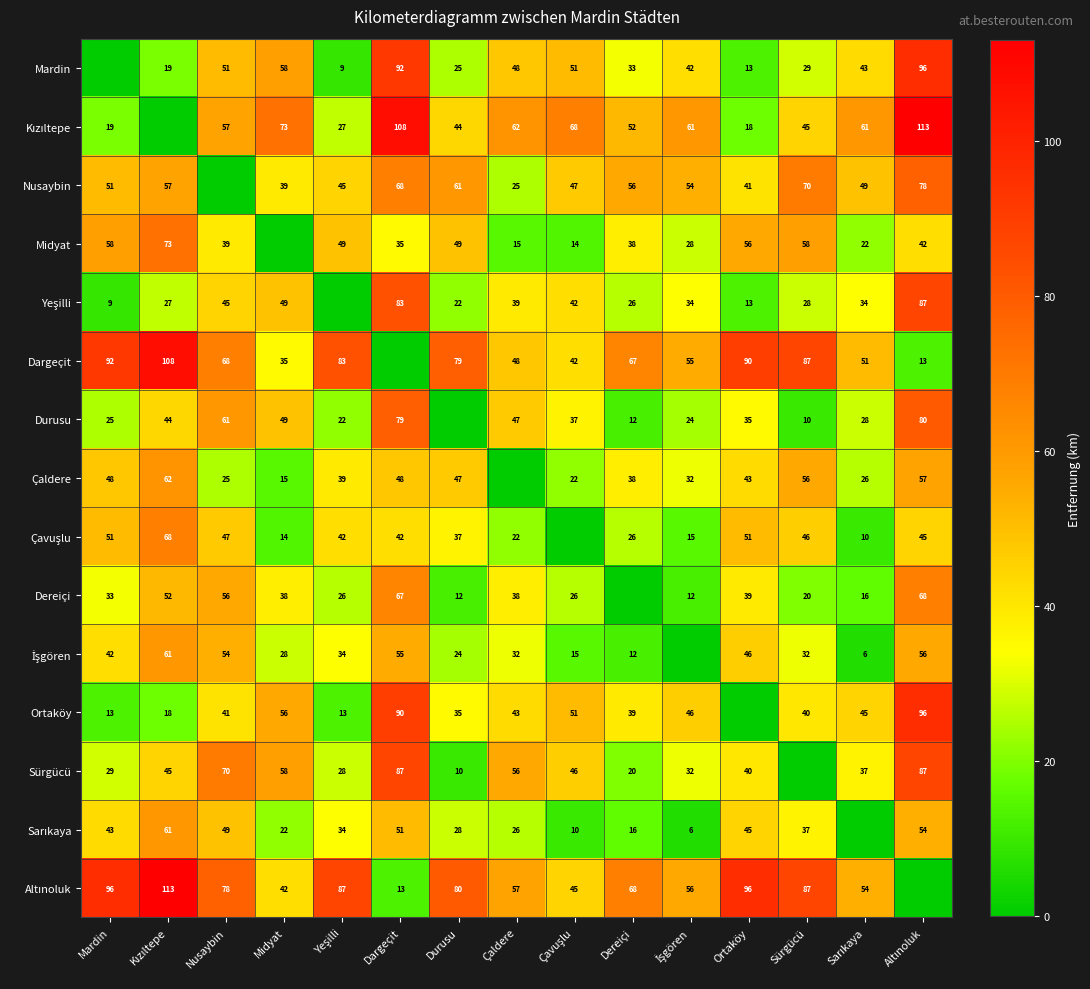

The value of Ortaköy at Dargeçit is 38. True or false?

False